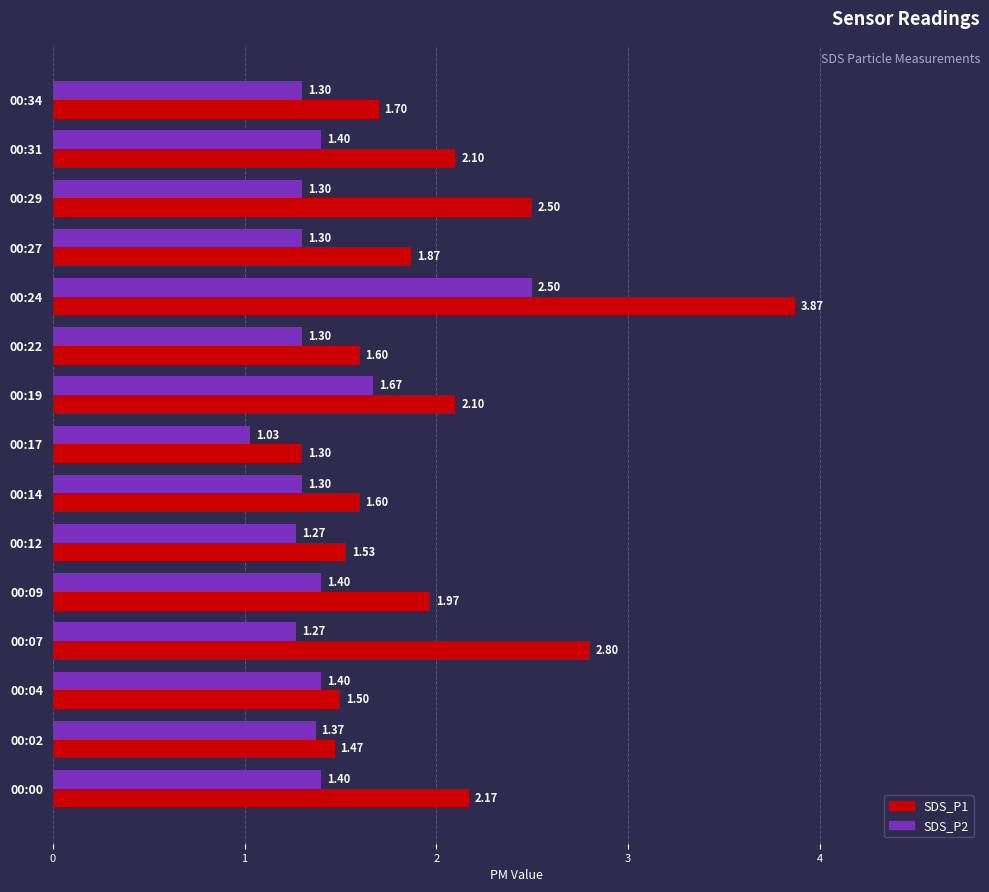

Rank the series by their maximum value, from highest to lowest.

SDS_P1, SDS_P2